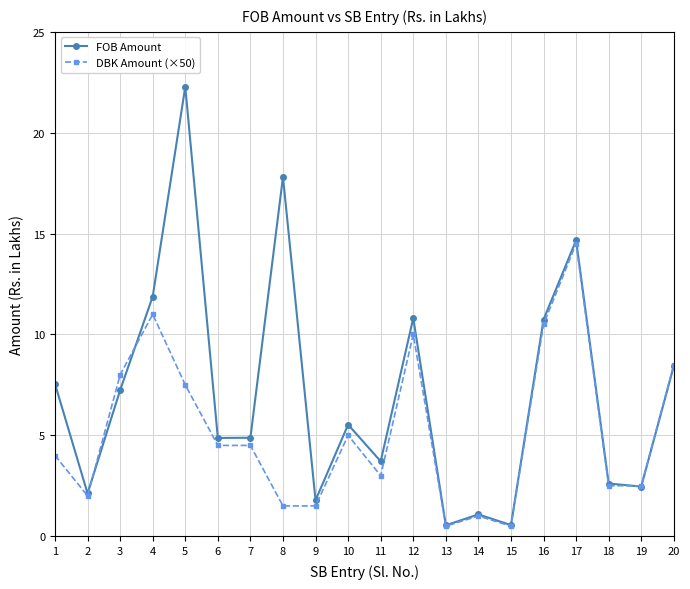

Is it true that FOB Amount equals 12.1 at 3?

False